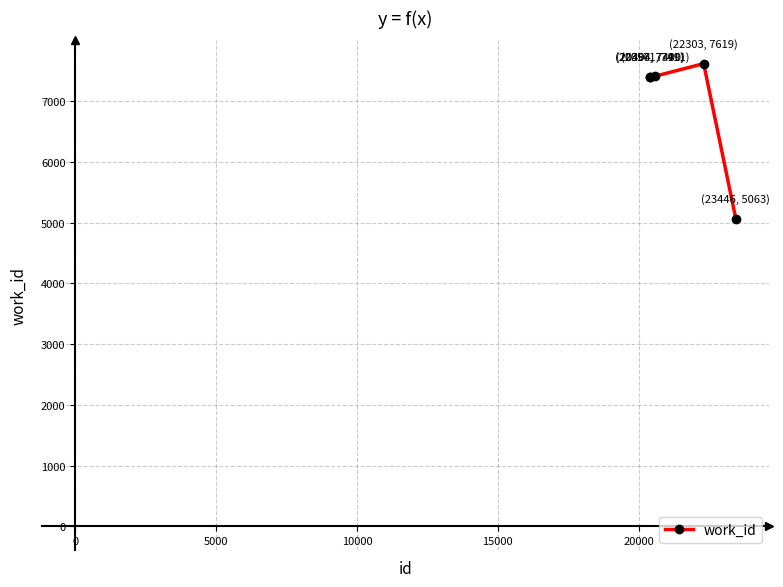

What is the greatest value displayed?

7619